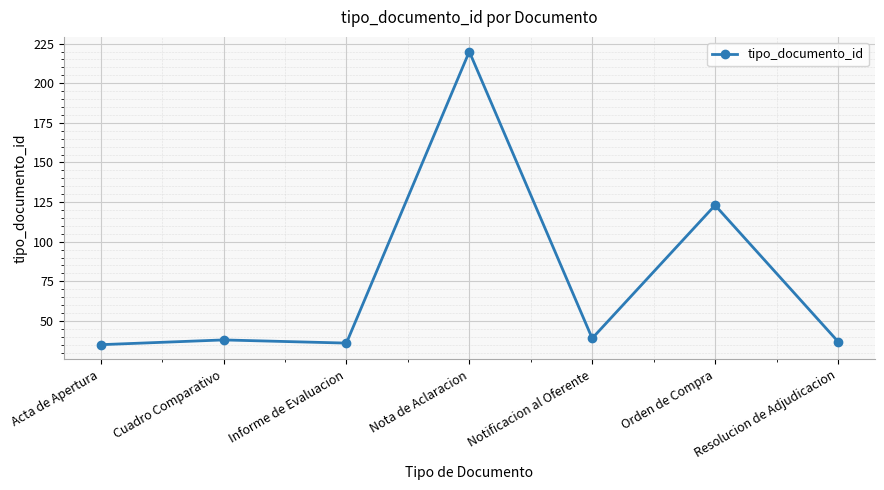

What is the sum of all values?

528